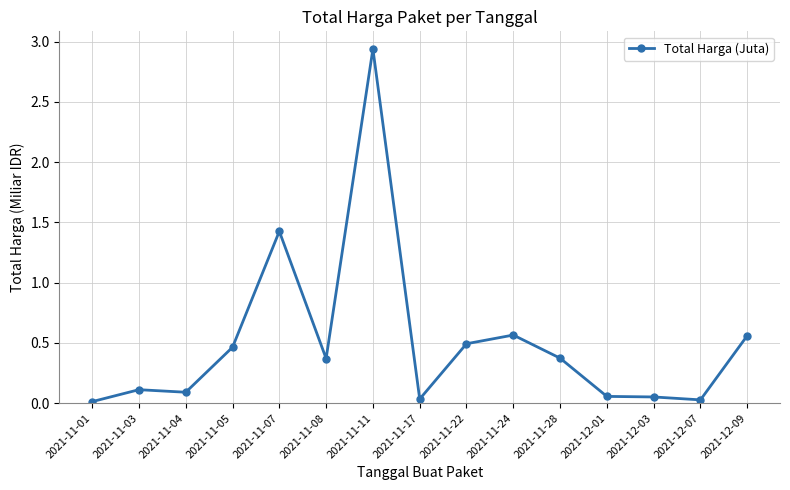

Which has a higher value, 2021-11-24 or 2021-11-17?

2021-11-24